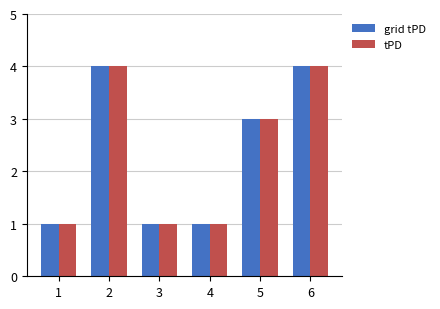

What are all the series names shown in the legend?

grid tPD, tPD